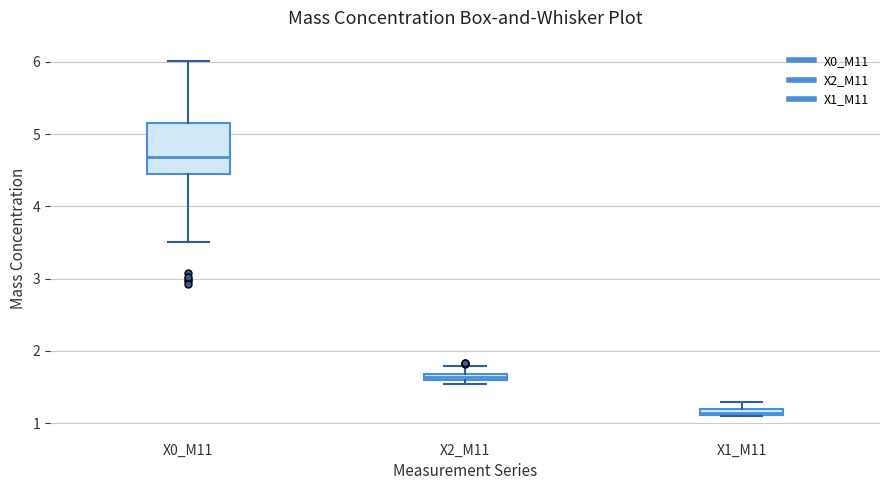

Where does the lower whisker of the box for X0_M11 end on the y-axis? The values are not printed on the chart, so give them approximately, as read against the axis.

3.5